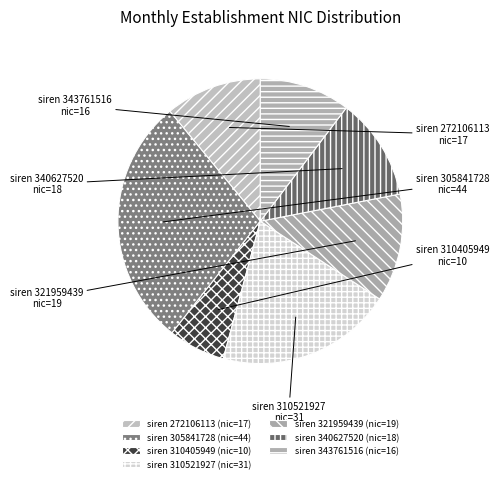

Approximately how many times larger is the value at siren 310521927 compared to siren 340627520?

1.7